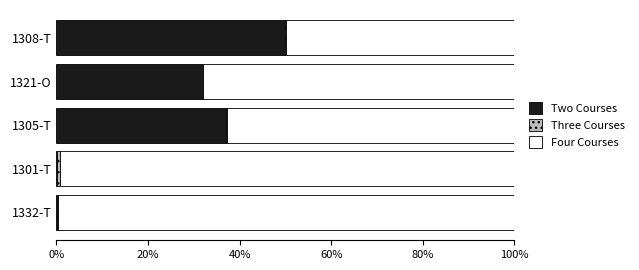

At which label does Two Courses reach its peak?

1308-T